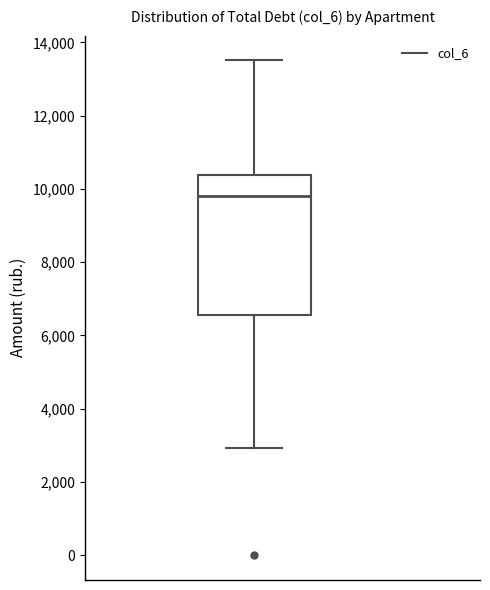

Where does the median line of the box sit on the y-axis? The values are not printed on the chart, so give them approximately, as read against the axis.

9800